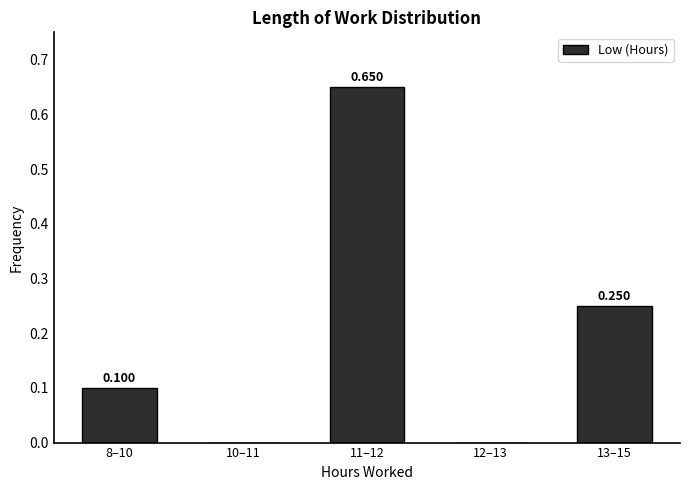

Are the bars horizontal?

No